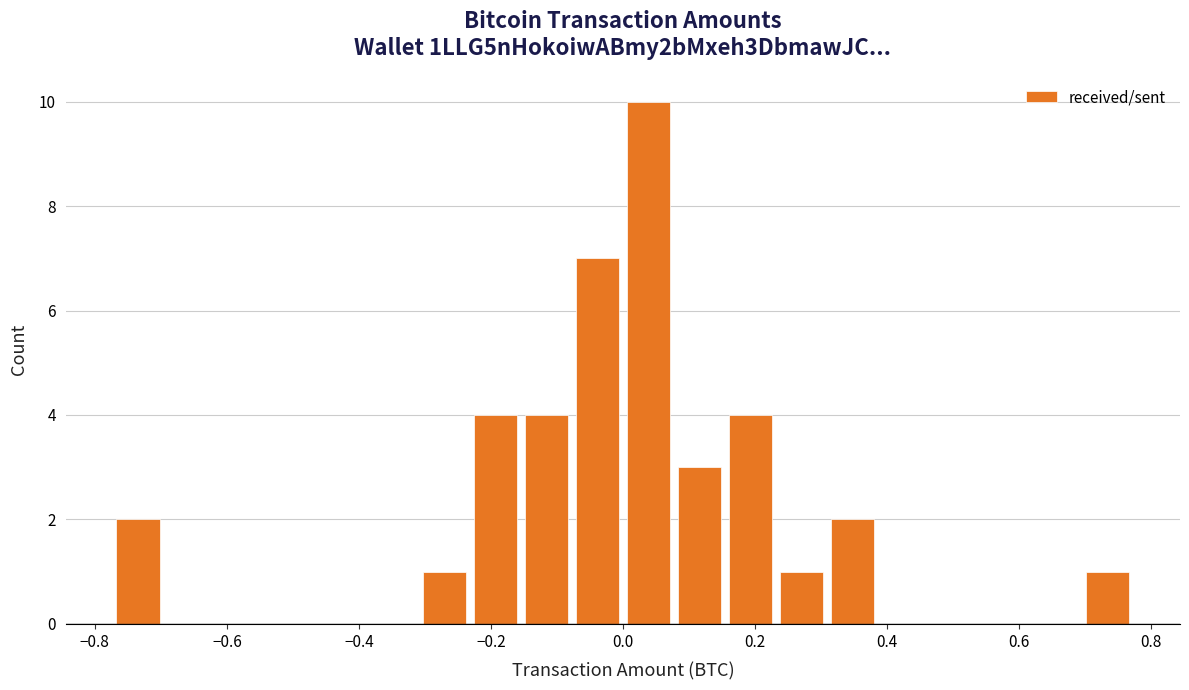

Around what value on the x-axis is the tallest bar? Give the approximate position of its centre, as read against the axis.

0.04